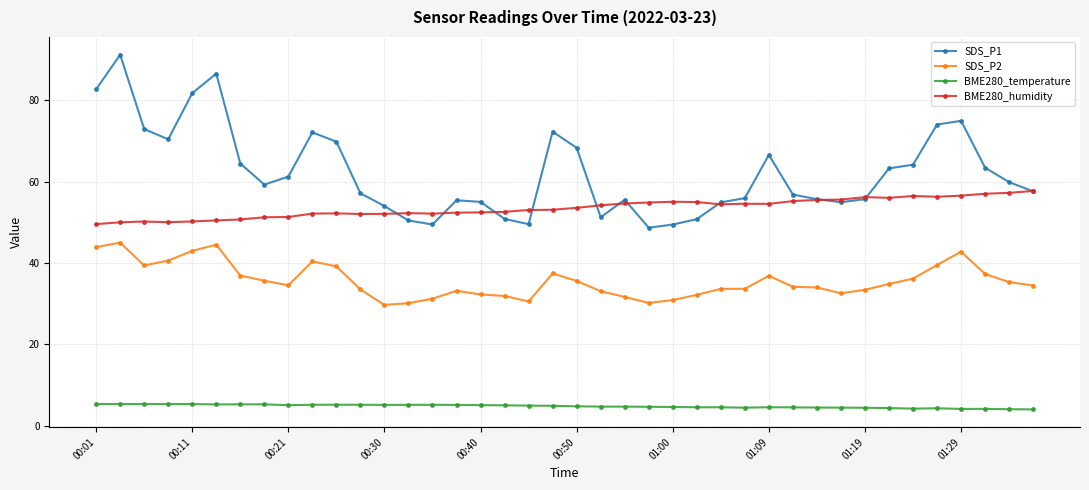

List the series in order of their peak value, highest first.

SDS_P1, BME280_humidity, SDS_P2, BME280_temperature